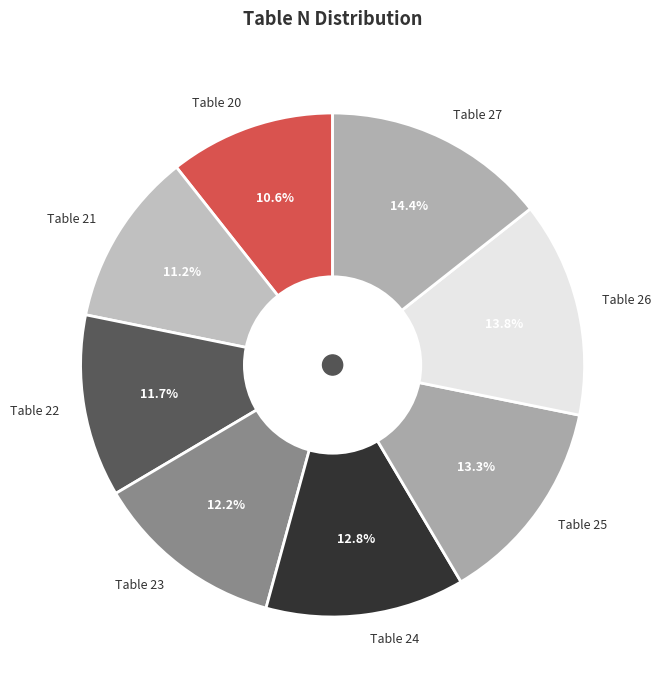

Which has a higher value, Table 27 or Table 23?

Table 27